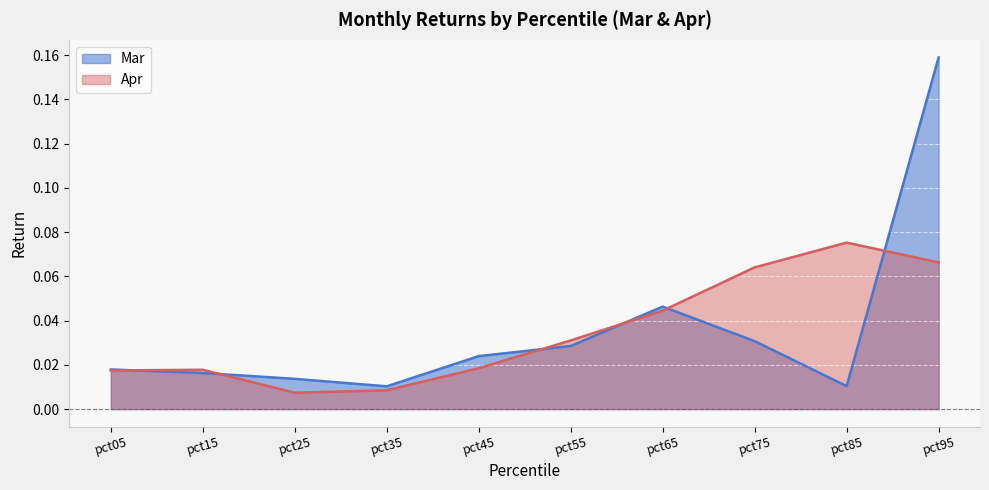

At which label is Mar closest to 0?

pct35